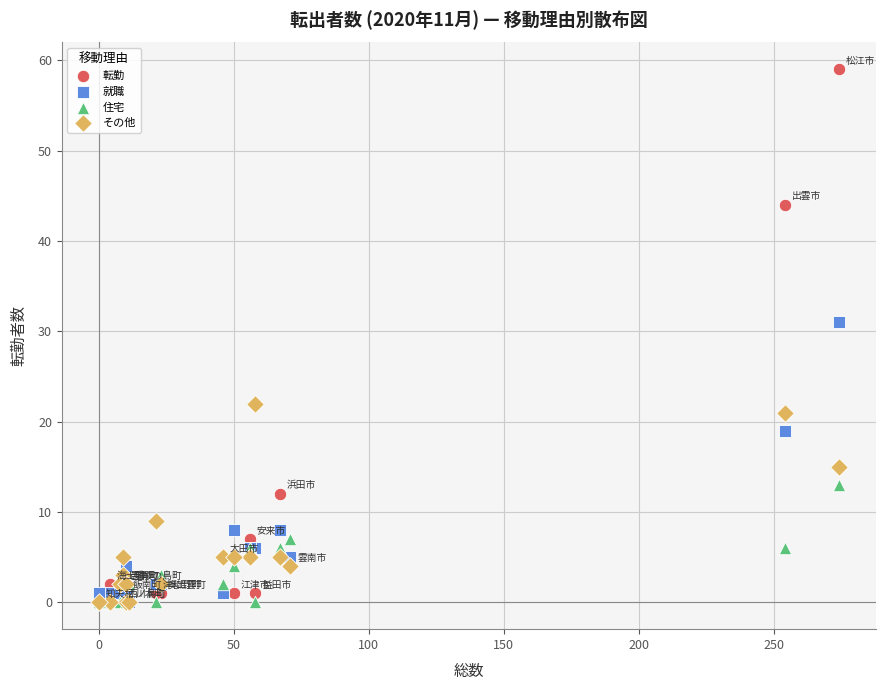

In the 転勤 series, what Y value is closest to 29?

44